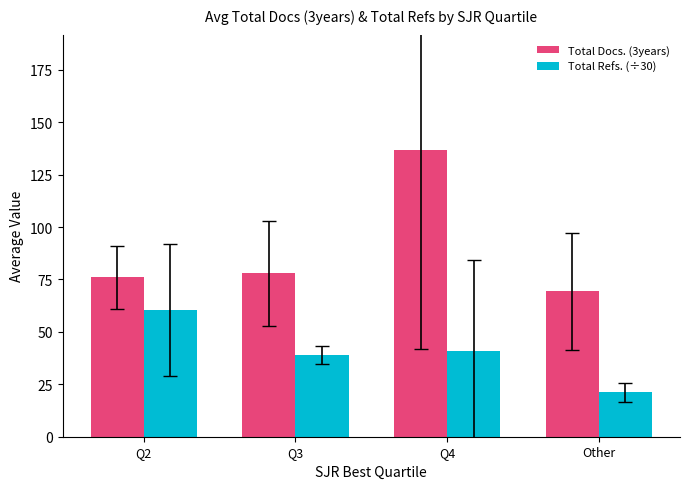

What is the approximate value of Total Docs. (3years) at Other?

69.3